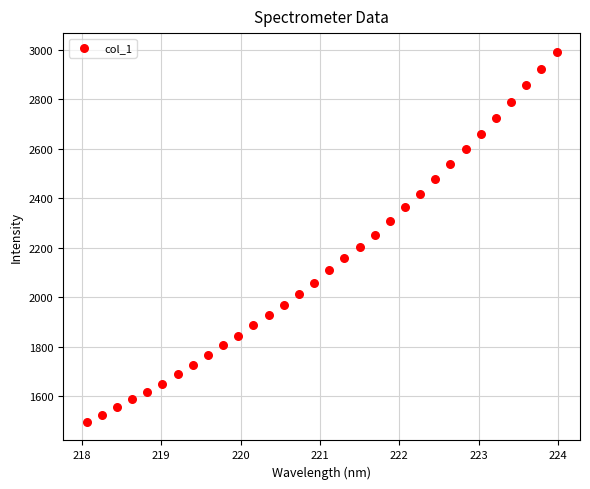

What is the range of X values (max minus min)?

5.9